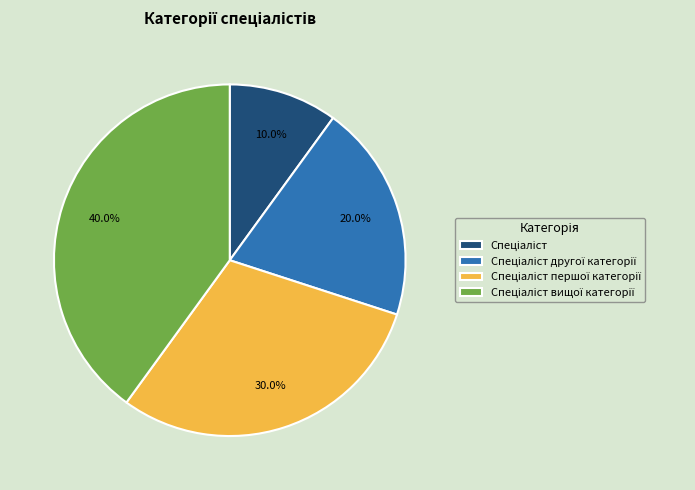

Count the number of slices in the pie.

4